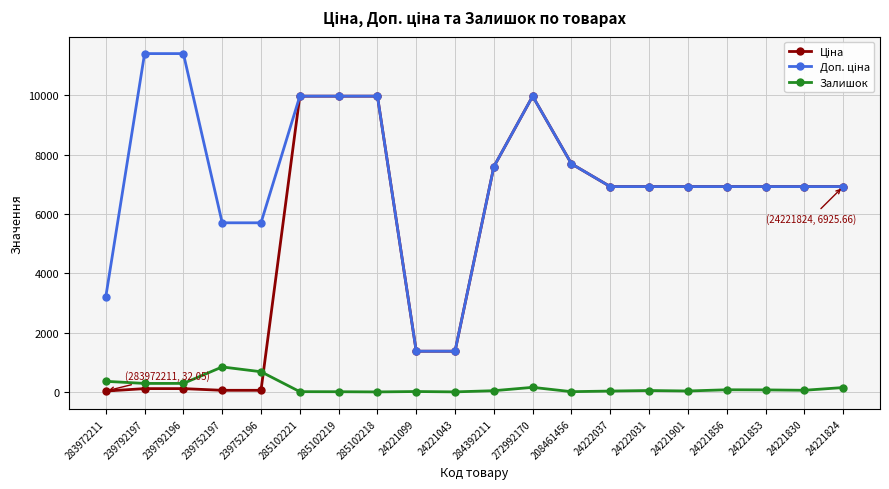

True or false: Залишок has more than 1 interior local peaks.

True